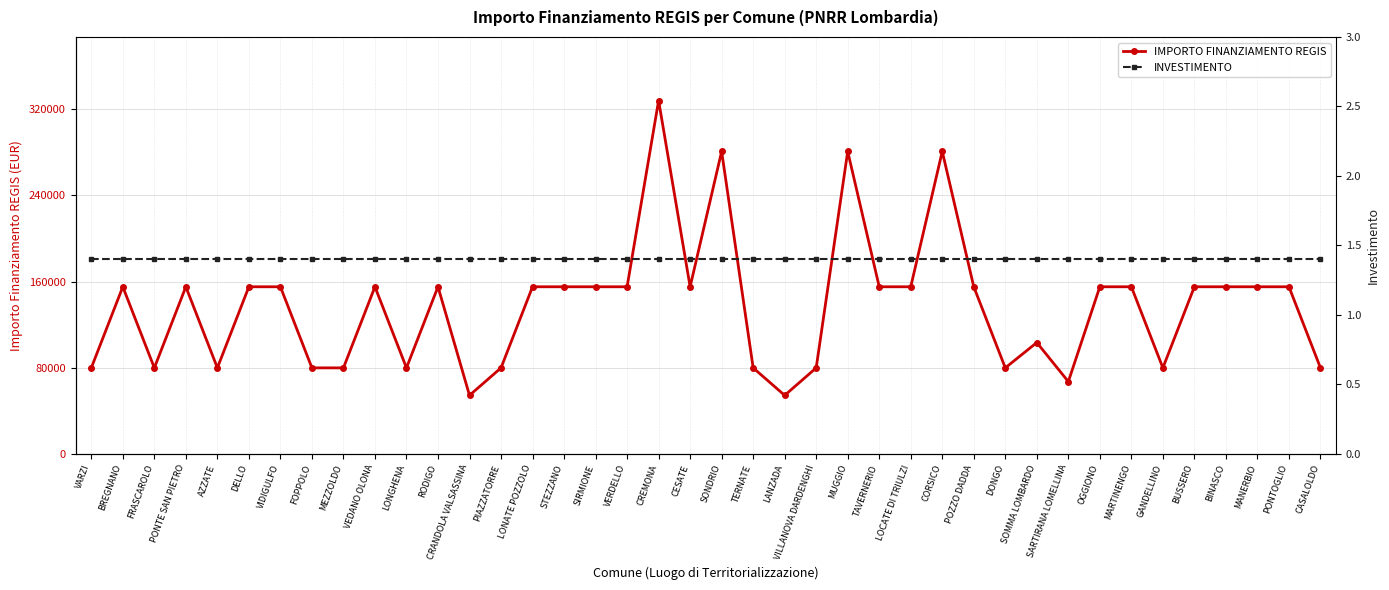

Reading left to right, what are all the values shown in this chart?

IMPORTO FINANZIAMENTO REGIS: 79922.0	155234.0	79922.0	155234.0	79922.0	155234.0	155234.0	79922.0	79922.0	155234.0	79922.0	155234.0	54412.0	79922.0	155234.0	155234.0	155234.0	155234.0	328160.0	155234.0	280932.0	79922.0	54412.0	79922.0	280932.0	155234.0	155234.0	280932.0	155234.0	79922.0	103444.0	67167.0	155234.0	155234.0	79922.0	155234.0	155234.0	155234.0	155234.0	79922.0
INVESTIMENTO: 1.4	1.4	1.4	1.4	1.4	1.4	1.4	1.4	1.4	1.4	1.4	1.4	1.4	1.4	1.4	1.4	1.4	1.4	1.4	1.4	1.4	1.4	1.4	1.4	1.4	1.4	1.4	1.4	1.4	1.4	1.4	1.4	1.4	1.4	1.4	1.4	1.4	1.4	1.4	1.4